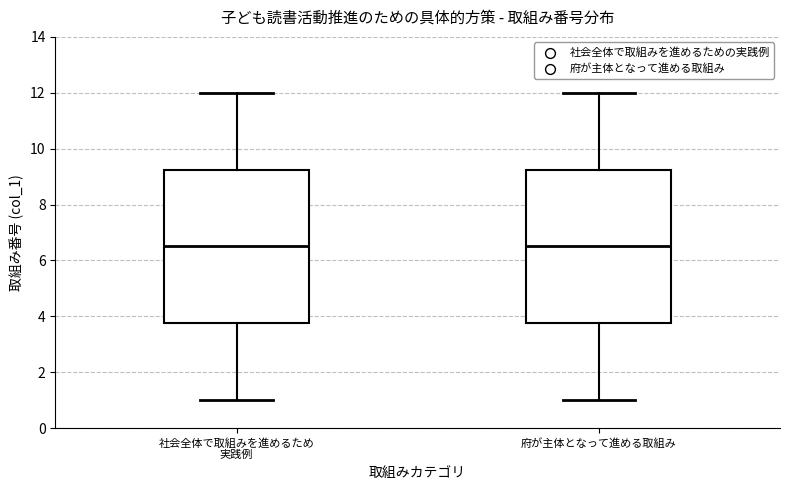

Where does the median line of the box for 府が主体となって進める取組み sit on the y-axis? The values are not printed on the chart, so give them approximately, as read against the axis.

6.6